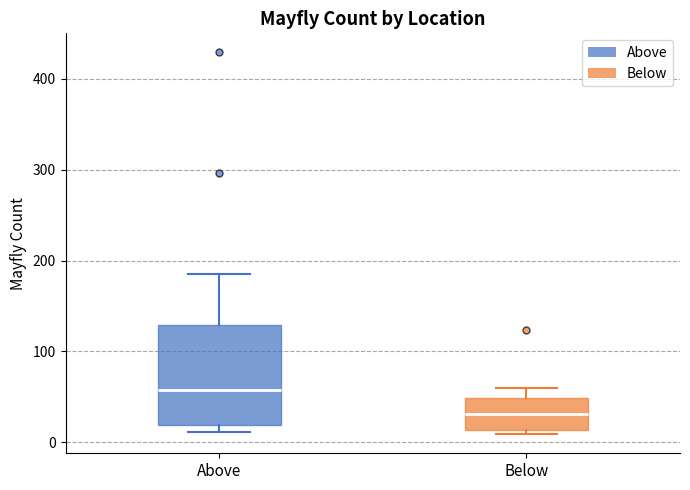

Reading left to right, read every box against the y-axis: the position of its median line, the range the box covers, and the ends of its whiskers. The values are not printed on the chart, so give them approximately, as read against the axis.

Above: median 60, box 20 to 130, whiskers 10 to 190
Below: median 30, box 10 to 50, whiskers 10 (just below the box's lower edge) to 60